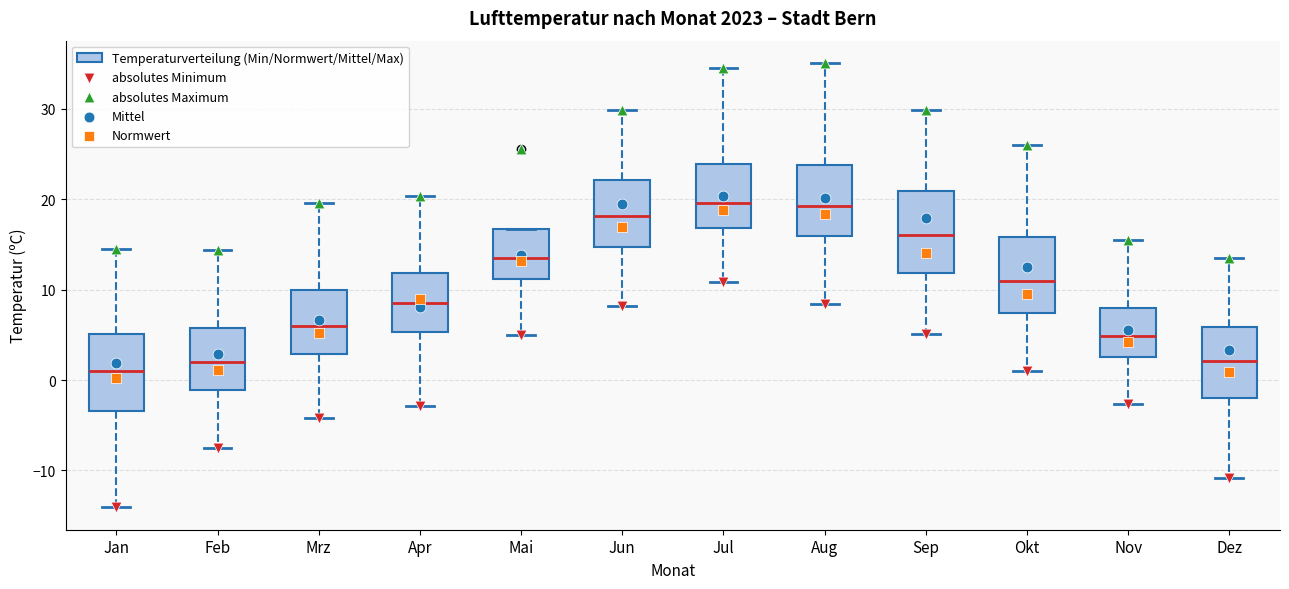

Reading left to right, transcribe this box plot: for each box, give where its median line is, the range the box spans, and where its two whiskers end, as read against the y-axis. The values are not printed on the chart, so give them approximately, as read against the axis.

Jan: median 1, box -3 to 5, whiskers -14 to 15
Feb: median 2, box -1 to 6, whiskers -7 to 14
Mrz: median 6, box 3 to 10, whiskers -4 to 20
Apr: median 9, box 5 to 12, whiskers -3 to 20
Mai: median 14, box 11 to 17, whiskers 5 to 17
Jun: median 18, box 15 to 22, whiskers 8 to 30
Jul: median 20, box 17 to 24, whiskers 11 to 35
Aug: median 19, box 16 to 24, whiskers 8 to 35
Sep: median 16, box 12 to 21, whiskers 5 to 30
Okt: median 11, box 7 to 16, whiskers 1 to 26
Nov: median 5, box 3 to 8, whiskers -3 to 16
Dez: median 2, box -2 to 6, whiskers -11 to 14